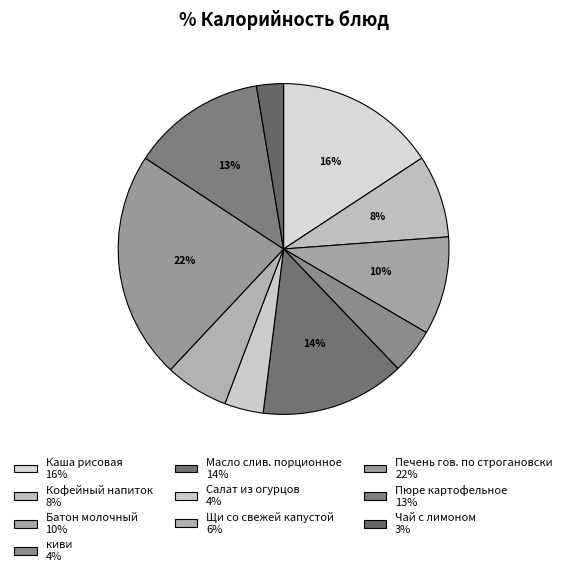

How many slices are in this pie chart?

10